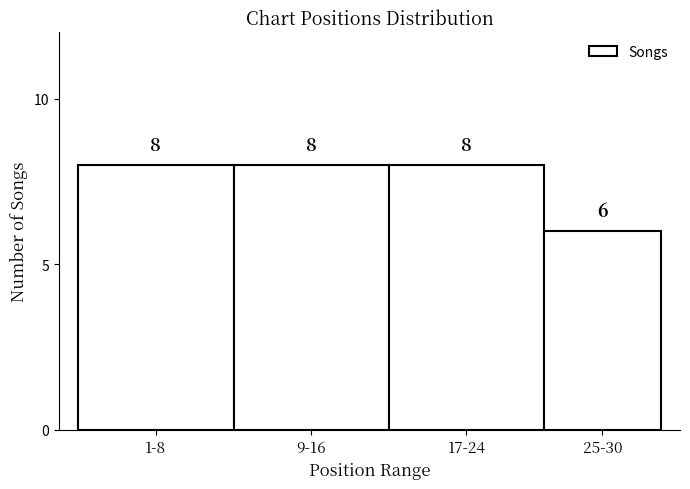

Reading right to left, what are all the values shown in this chart?

25-30=6	17-24=8	9-16=8	1-8=8